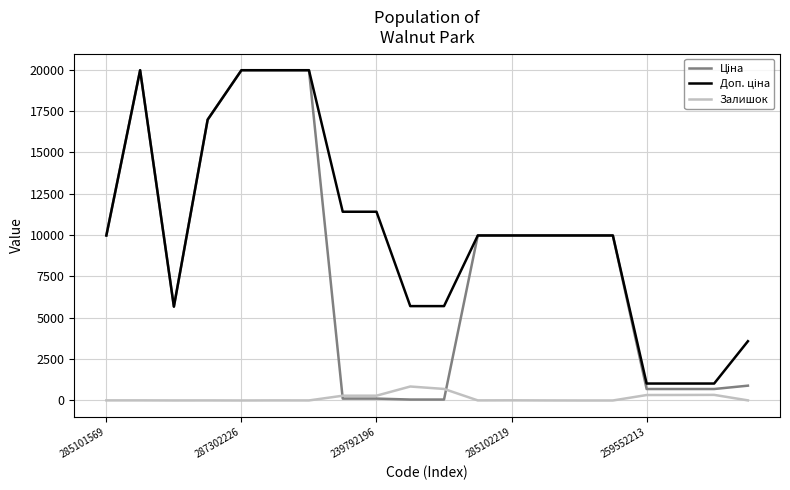

What is the greatest value displayed?

19964.2